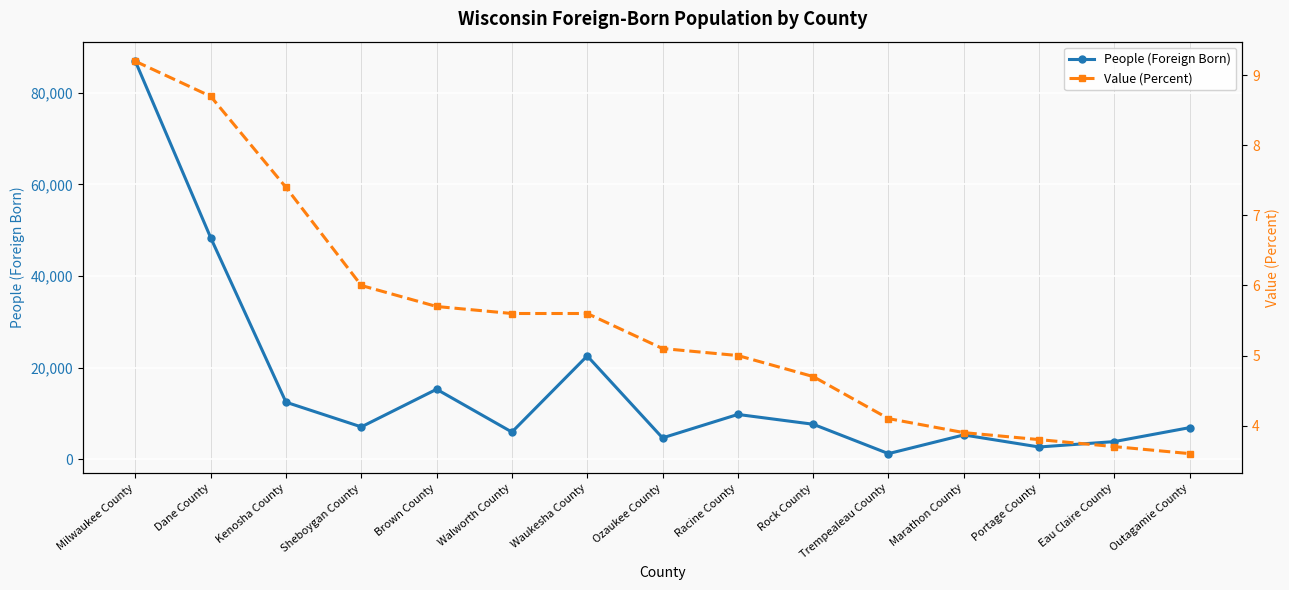

The Value (Percent) series shows 4.1 at Trempealeau County. True or false?

True